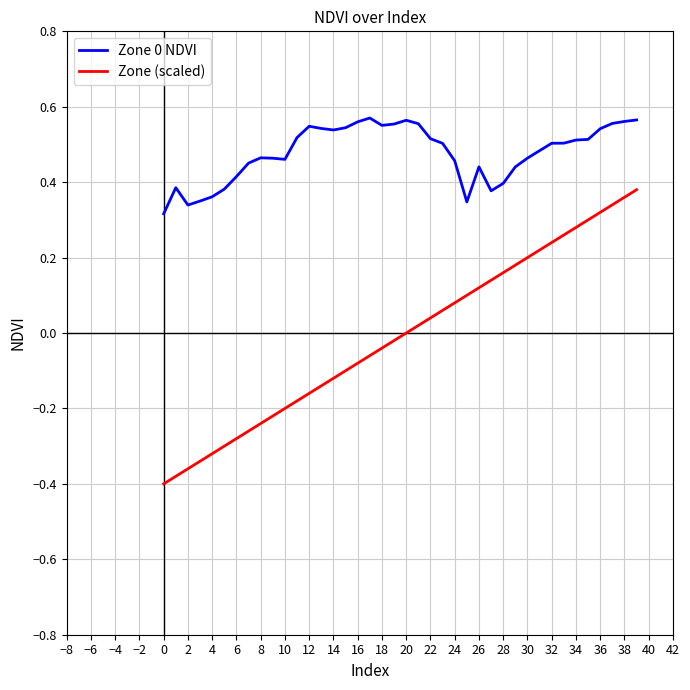

Which series has the largest range (max minus min)?

Zone (scaled)